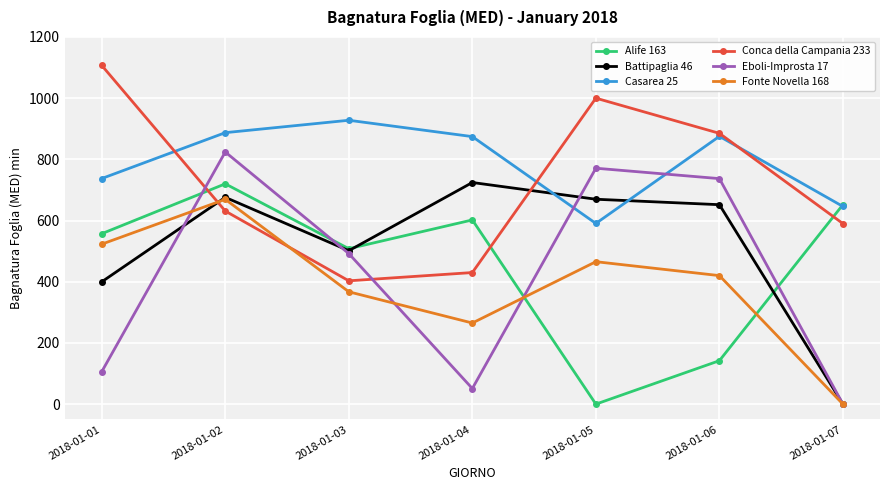

How many data points does each series have?

7